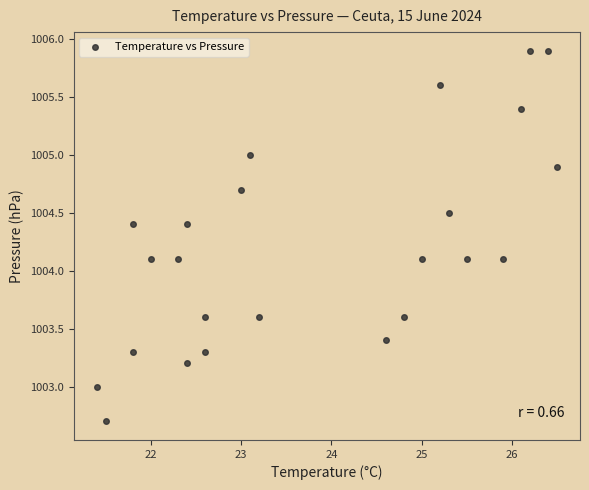

What is the range of Y values (max minus min)?

3.2